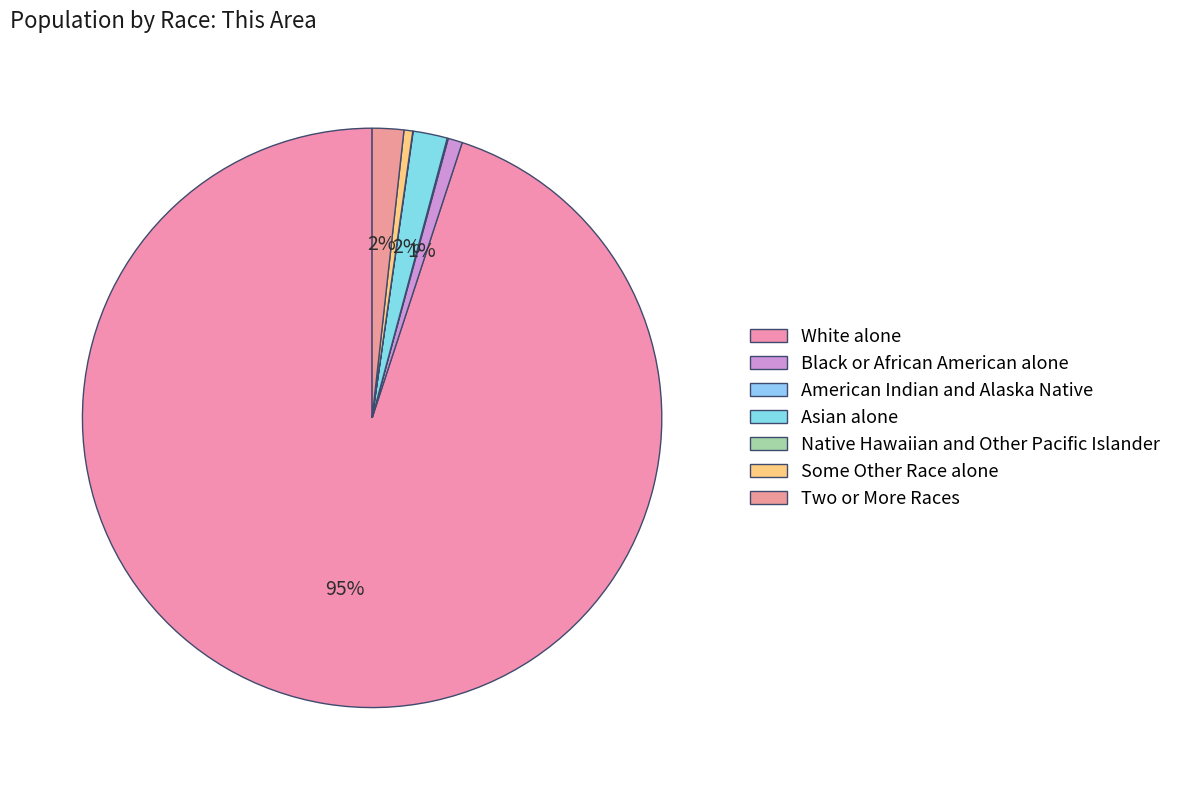

How many segments does this pie chart have?

7